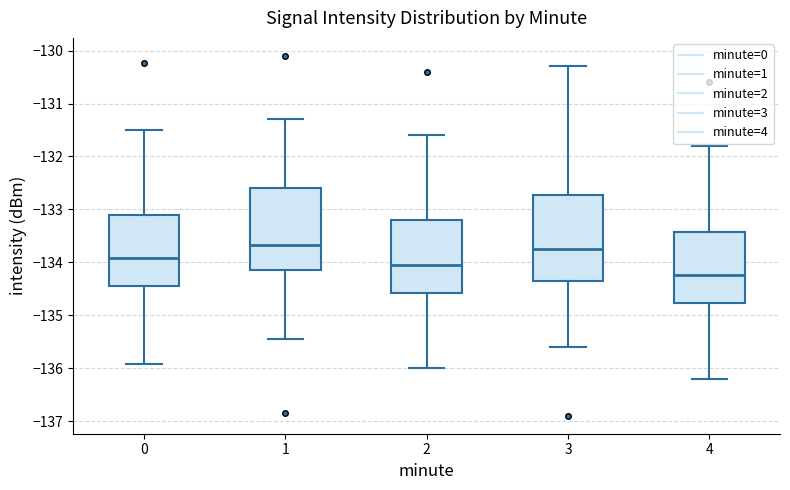

Reading left to right, transcribe this box plot: for each box, give where its median line is, the range the box spans, and where its two whiskers end, as read against the y-axis. The values are not printed on the chart, so give them approximately, as read against the axis.

0: median -133.9, box -134.4 to -133.1, whiskers -135.9 to -131.5
1: median -133.7, box -134.1 to -132.6, whiskers -135.5 to -131.3
2: median -134.0, box -134.6 to -133.2, whiskers -136.0 to -131.6
3: median -133.7, box -134.3 to -132.7, whiskers -135.6 to -130.3
4: median -134.2, box -134.8 to -133.4, whiskers -136.2 to -131.8